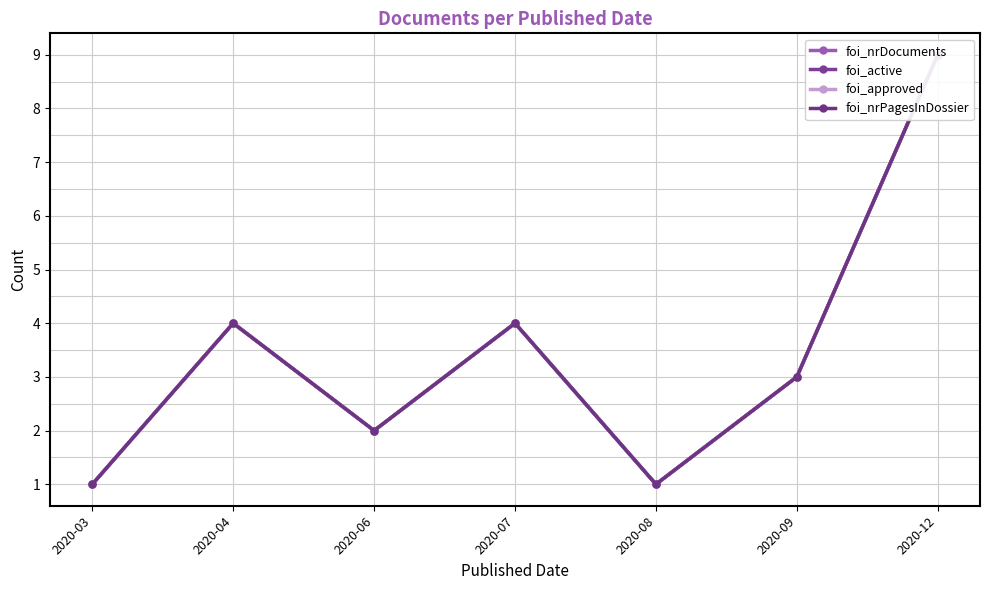

True or false: foi_approved and foi_nrDocuments cross at least once.

False